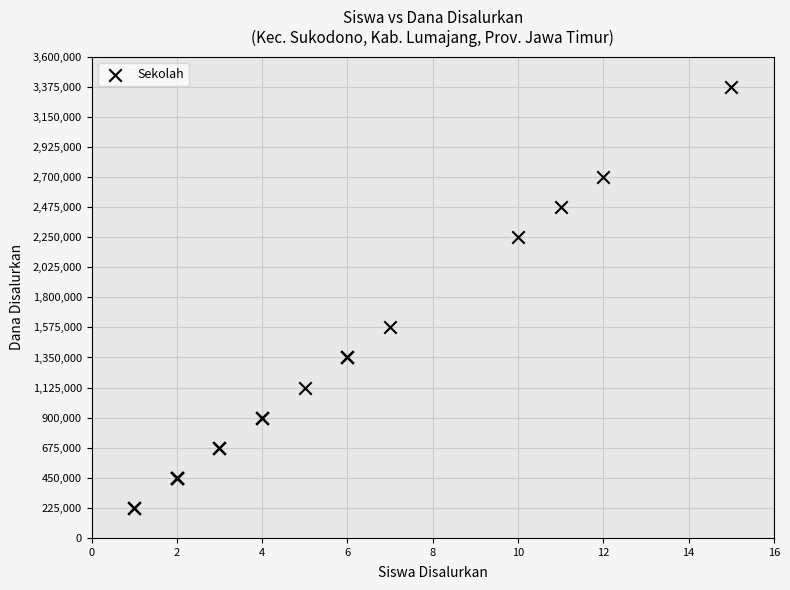

What Y value in the scatter plot is closest to 1800000?

1575000